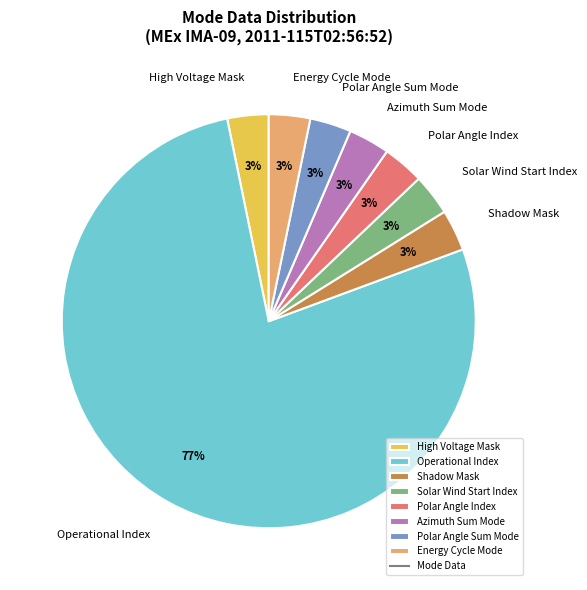

Is it true that Operational Index is 66% of the pie?

False